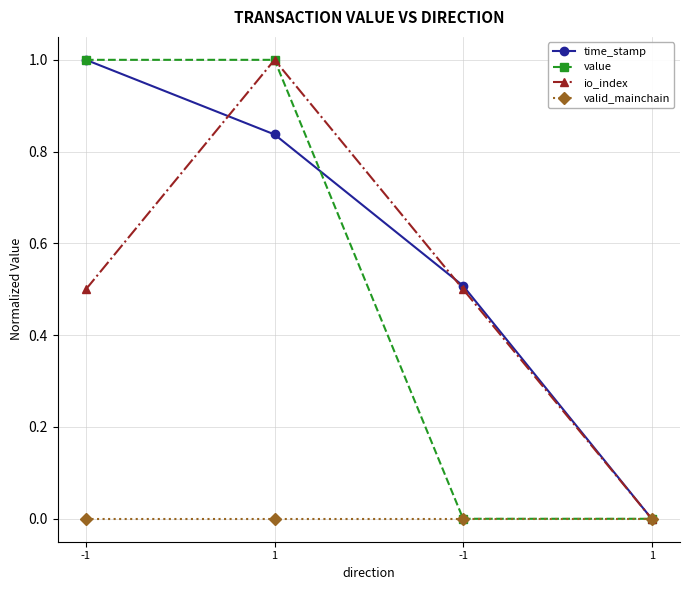

What are all the series names shown in the legend?

time_stamp, value, io_index, valid_mainchain